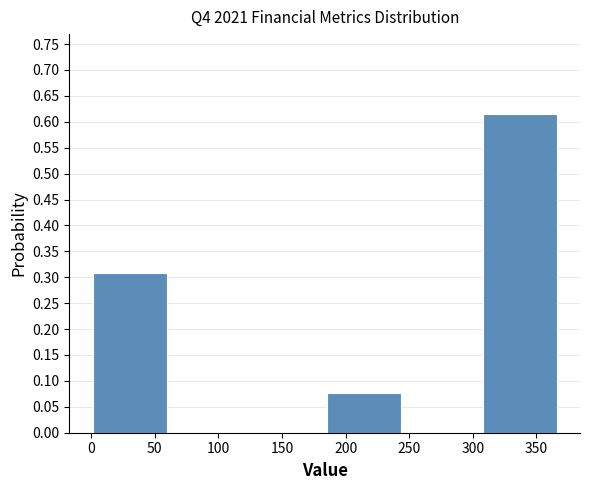

Reading left to right, transcribe this chart: for each bar, give the range it covers on the x-axis and its height. Neither the bar edges nor the heights are printed on the chart, so give them approximately, as read against the axes.

0 to 60: 0.310
60 to 125: 0
125 to 185: 0
185 to 245: 0.075
245 to 310: 0
310 to 370: 0.615